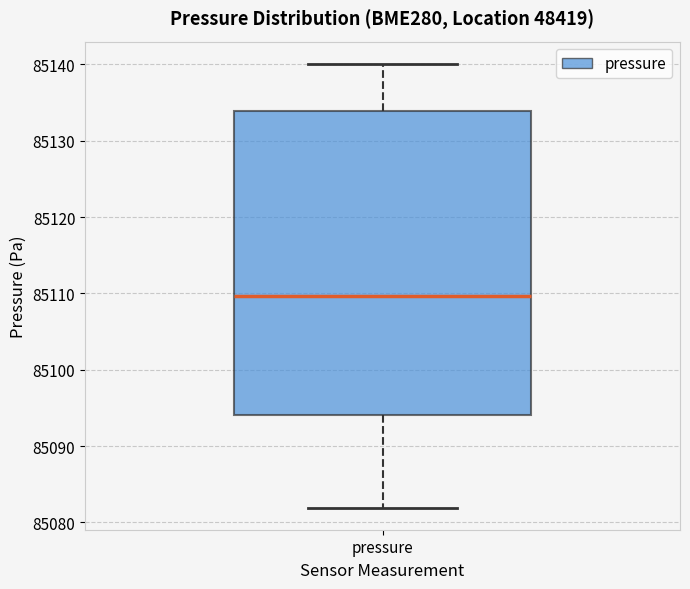

Transcribe this box plot: give where the median line is, the range the box spans, and where the two whiskers end, as read against the y-axis. The values are not printed on the chart, so give them approximately, as read against the axis.

median 85110, box 85094 to 85134, whiskers 85082 to 85140